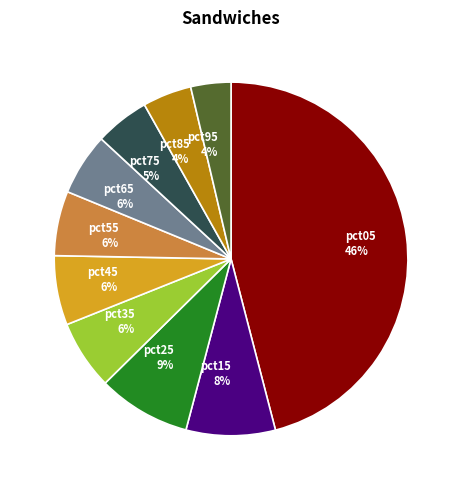

Combined, do pct15 and pct05 account for over 50%?

Yes